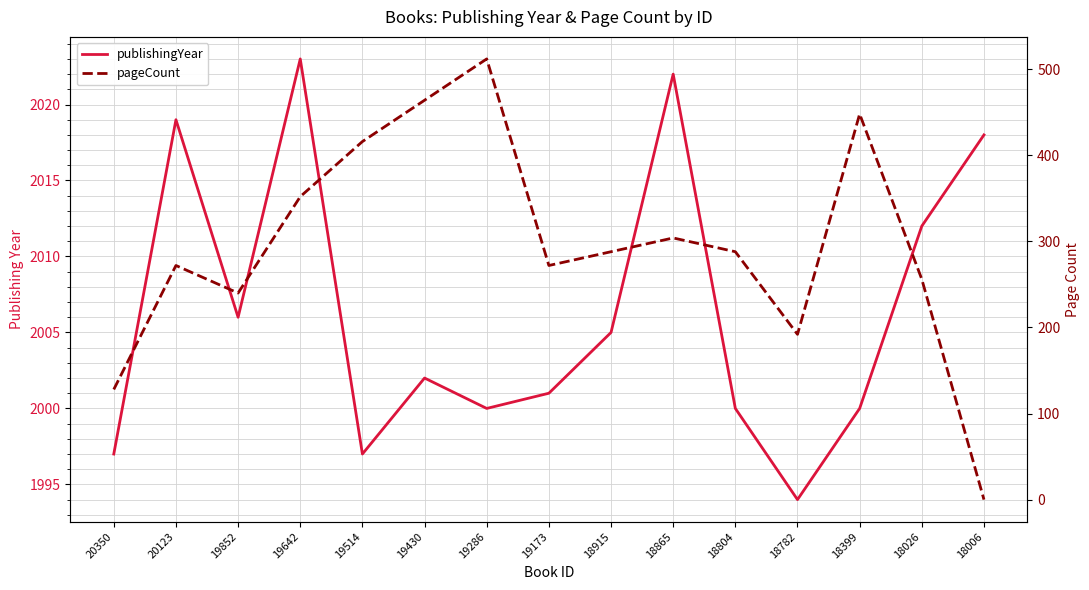

True or false: pageCount and publishingYear cross at least once.

False